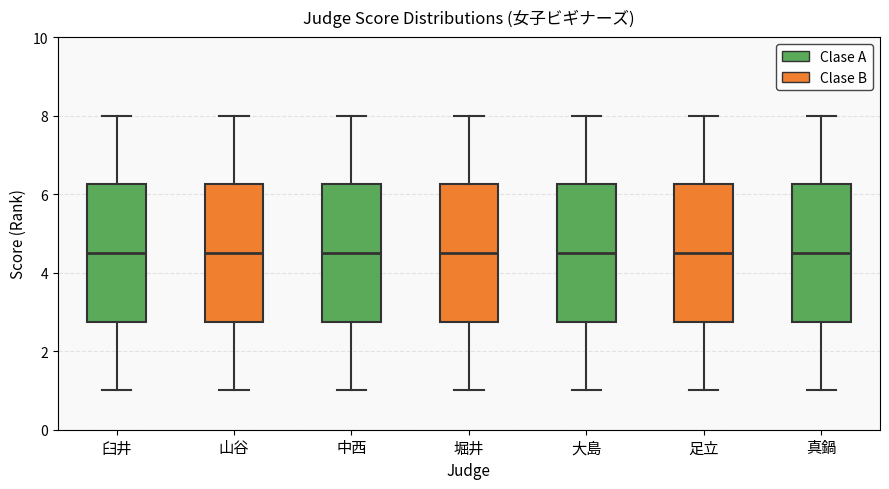

Reading left to right, read every box against the y-axis: the position of its median line, the range the box covers, and the ends of its whiskers. The values are not printed on the chart, so give them approximately, as read against the axis.

臼井: median 4.6, box 2.8 to 6.2, whiskers 1.0 to 8.0
山谷: median 4.6, box 2.8 to 6.2, whiskers 1.0 to 8.0
中西: median 4.6, box 2.8 to 6.2, whiskers 1.0 to 8.0
堀井: median 4.6, box 2.8 to 6.2, whiskers 1.0 to 8.0
大島: median 4.6, box 2.8 to 6.2, whiskers 1.0 to 8.0
足立: median 4.6, box 2.8 to 6.2, whiskers 1.0 to 8.0
真鍋: median 4.6, box 2.8 to 6.2, whiskers 1.0 to 8.0